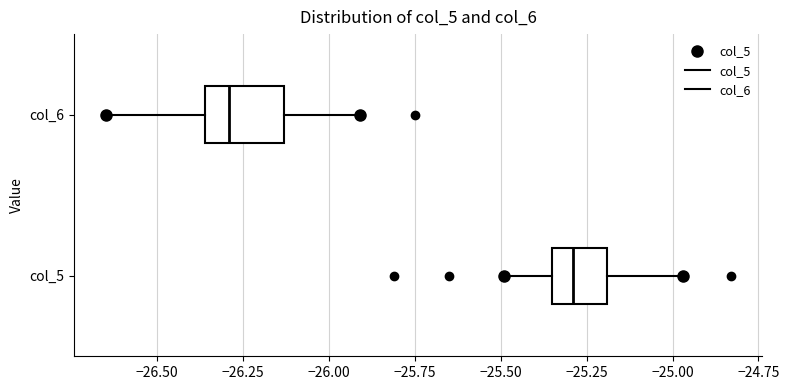

Where is the right edge of the box for col_6 on the x-axis? The values are not printed on the chart, so give them approximately, as read against the axis.

-26.15